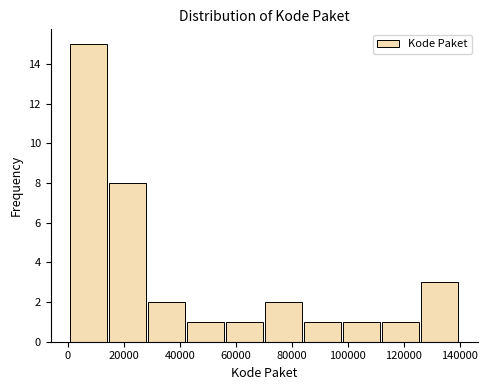

How tall is the bar that spans 126000 to 140000 on the x-axis? Neither the bar edges nor the heights are printed on the chart, so give them approximately, as read against the axes.

3